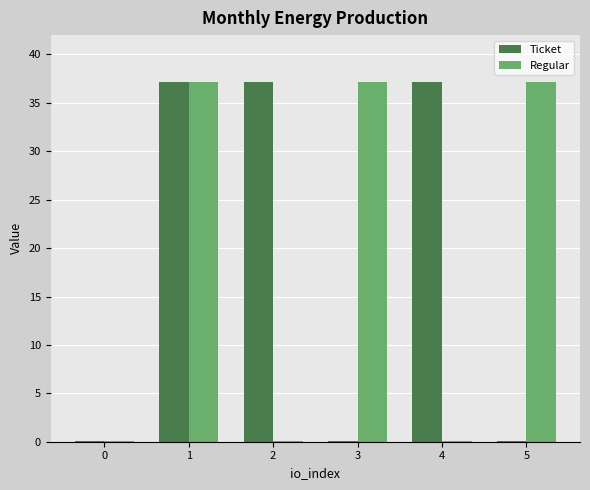

What is the maximum value shown in the chart?

37.2